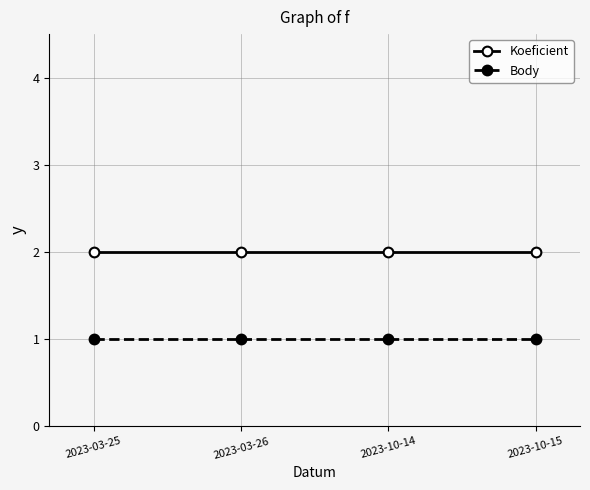

Does the chart have visible grid lines?

Yes